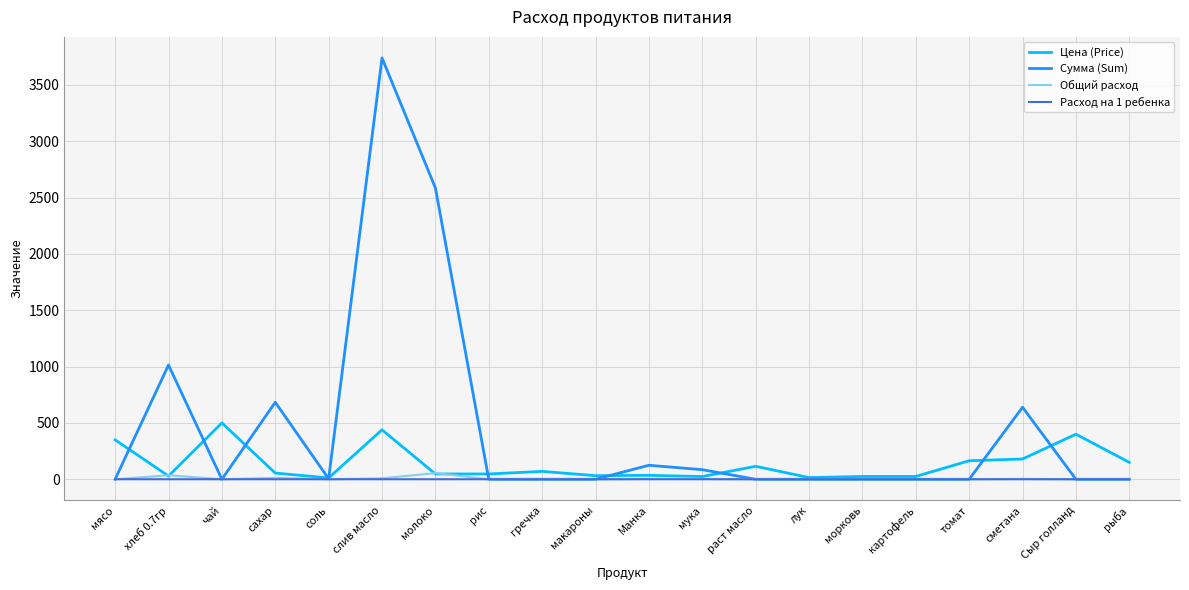

List the series in order of their peak value, highest first.

Сумма (Sum), Цена (Price), Общий расход, Расход на 1 ребенка